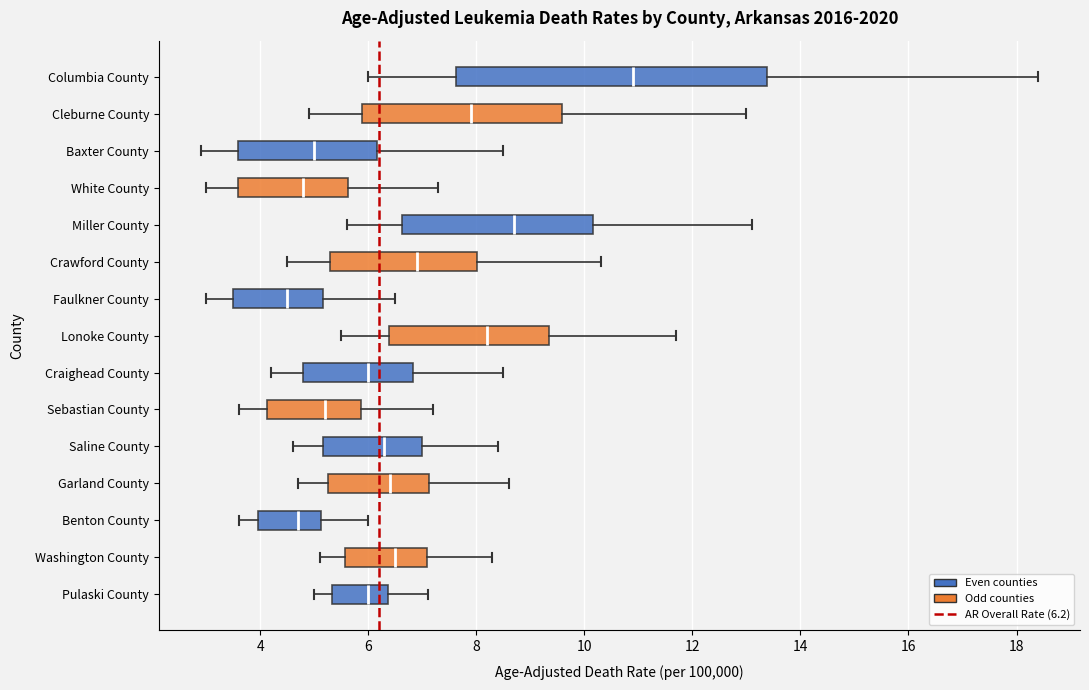

Which box's median line is the furthest to the right?

Columbia County